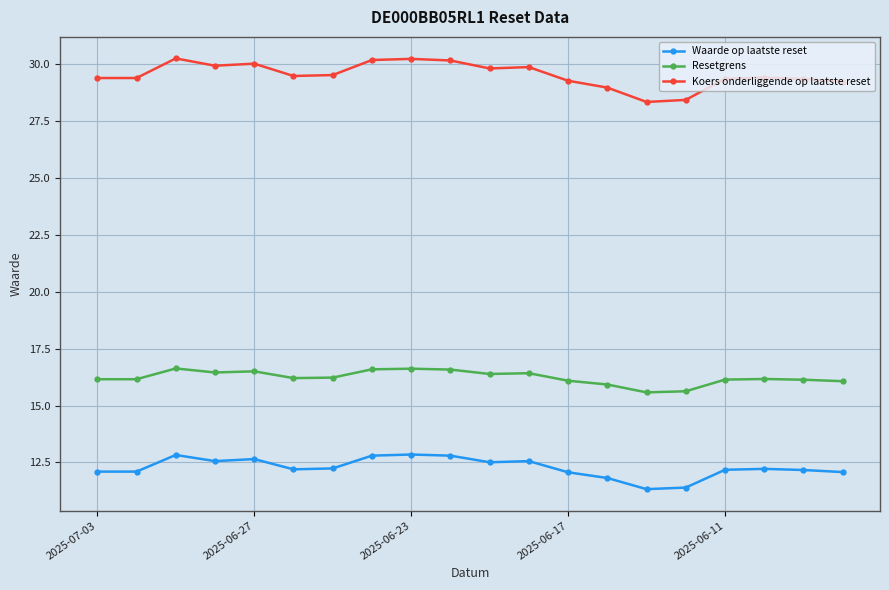

How many lines are shown in the chart?

3